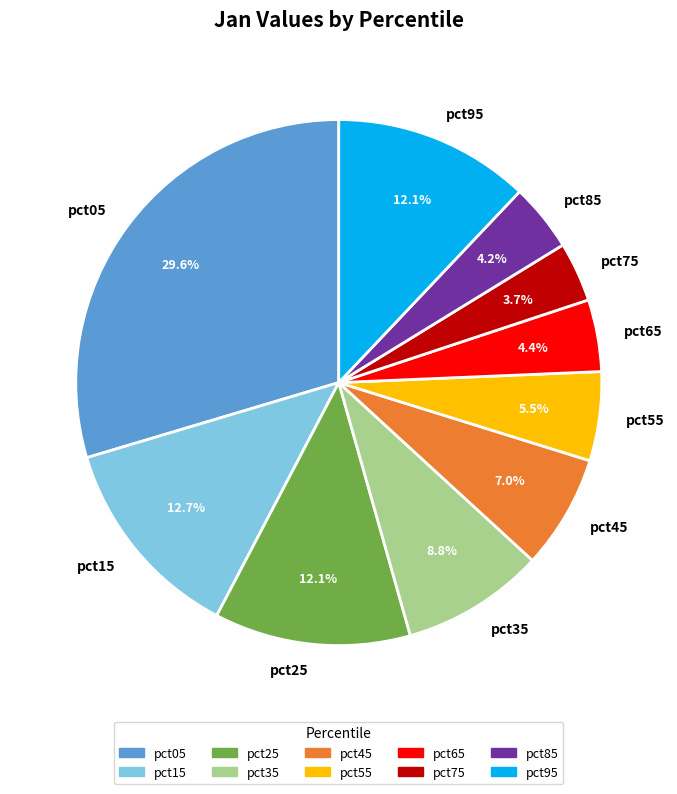

To the nearest percent, what is the difference between the largest and smallest slice percentages?

26%